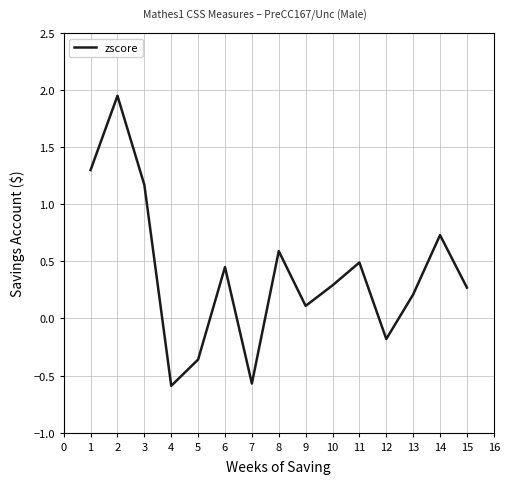

What value does the data have at 10?

0.3